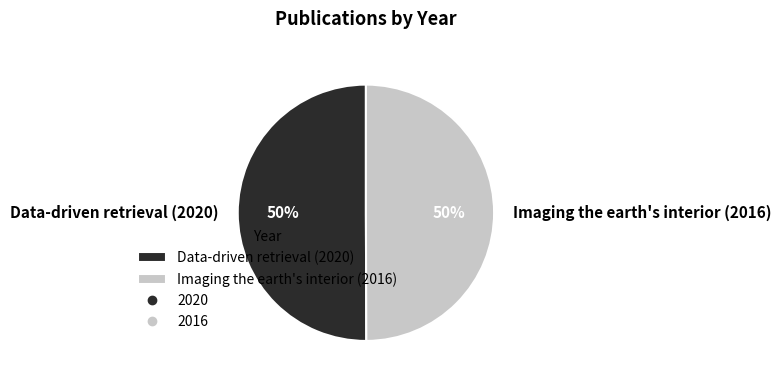

Is it true that Data-driven retrieval (2020) is 57% of the pie?

False